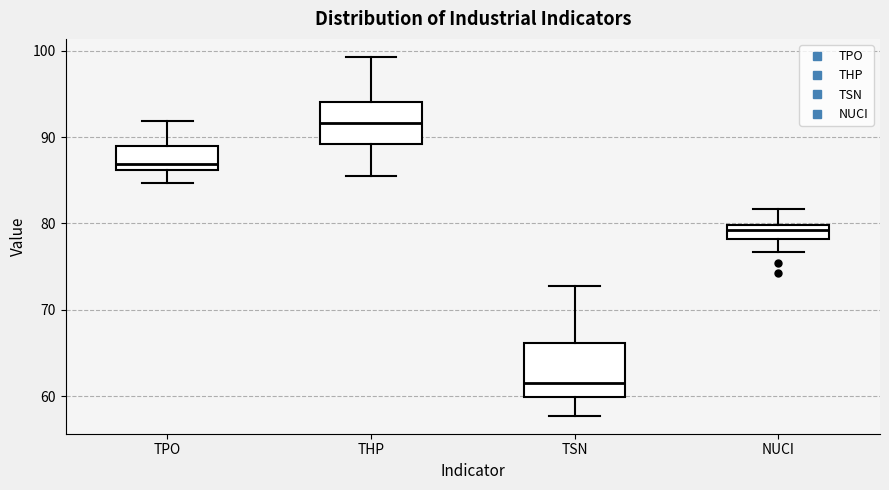

Which box's median line is the highest?

THP